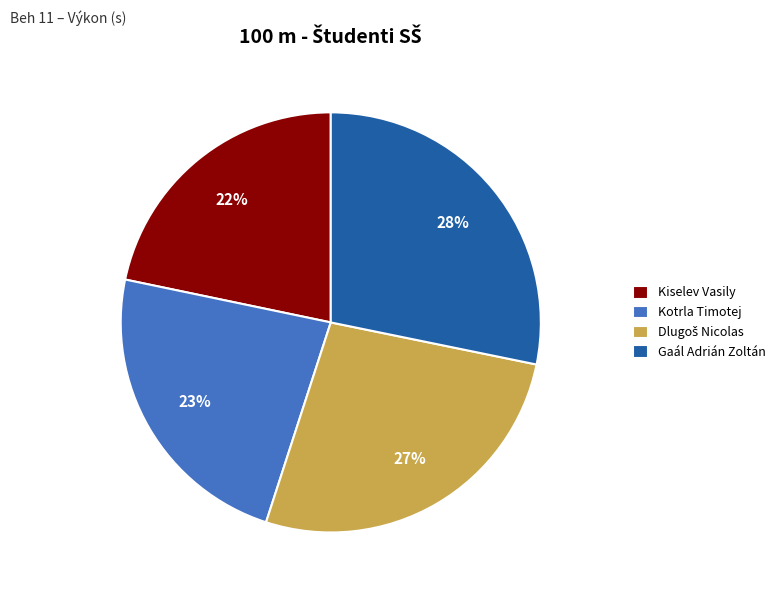

Approximately how many times larger is the value at Kiselev Vasily compared to Gaál Adrián Zoltán?

0.8